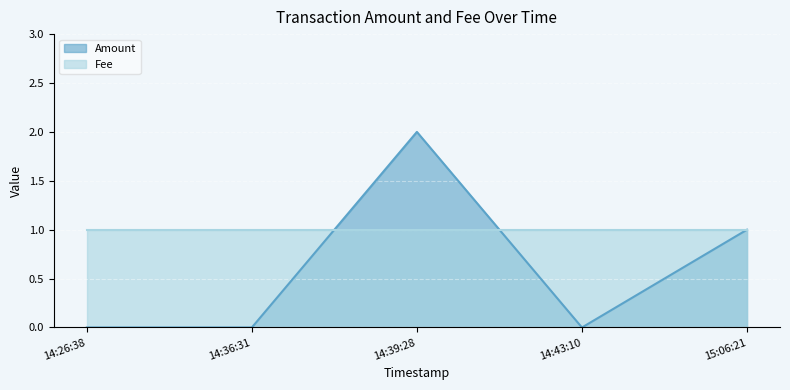

What is the sum of all values?

3